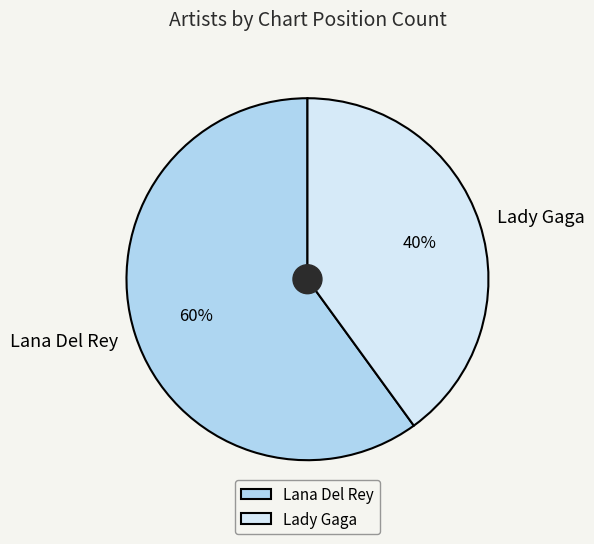

Combined, do Lady Gaga and Lana Del Rey account for over 50%?

Yes